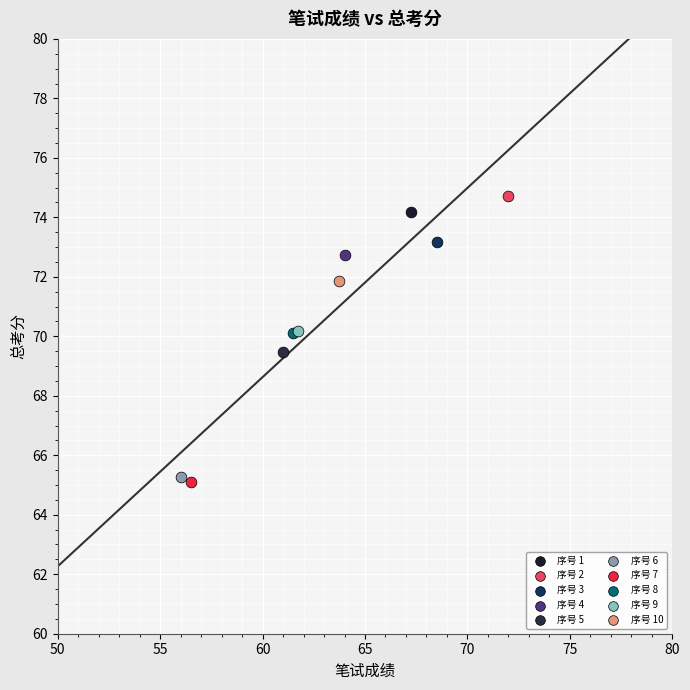

Which series contains the lowest Y value?

序号 7